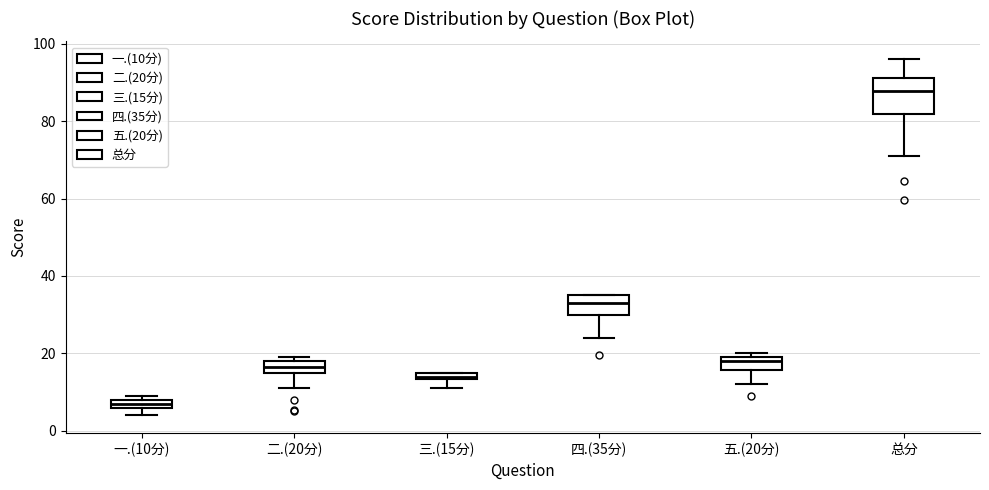

Which box has the lowest median line?

一.(10分)